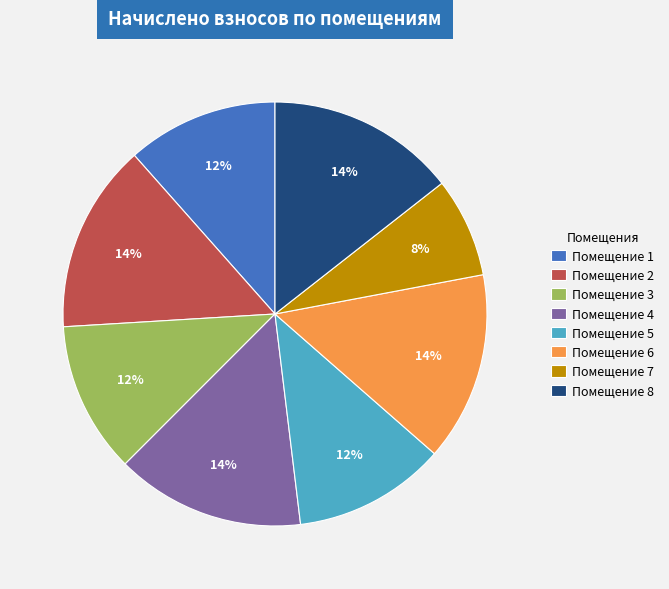

Is it true that Помещение 8 is 14% of the pie?

True